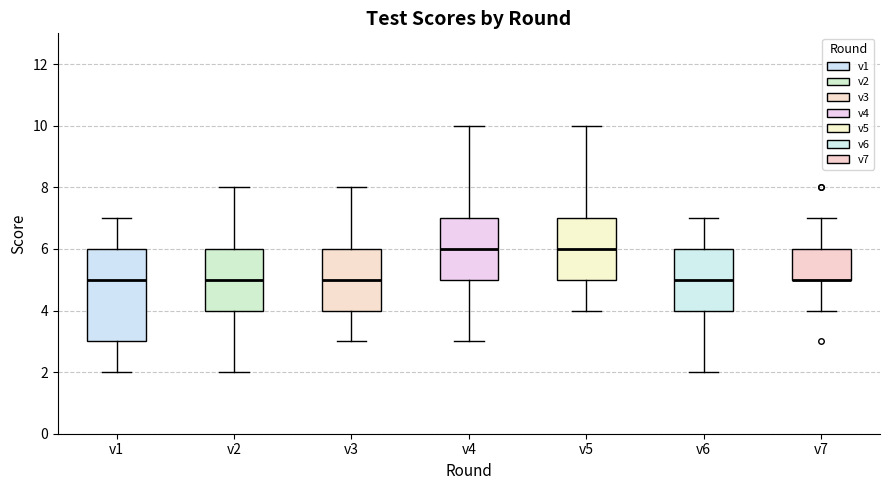

Comparing the boxes themselves (not the whiskers), which one is the tallest?

v1